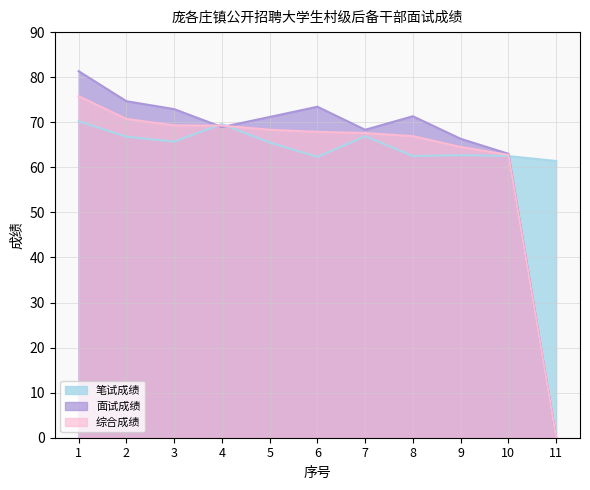

What are all the series names shown in the legend?

笔试成绩, 面试成绩, 综合成绩